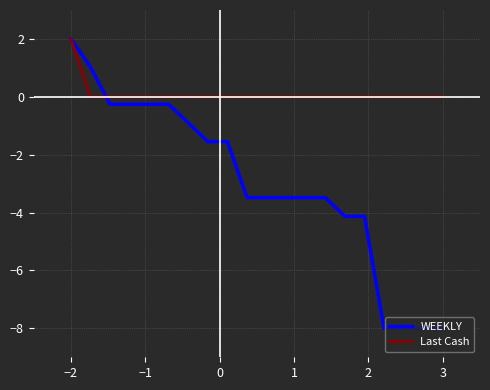

What is the smallest value displayed?

-8.0